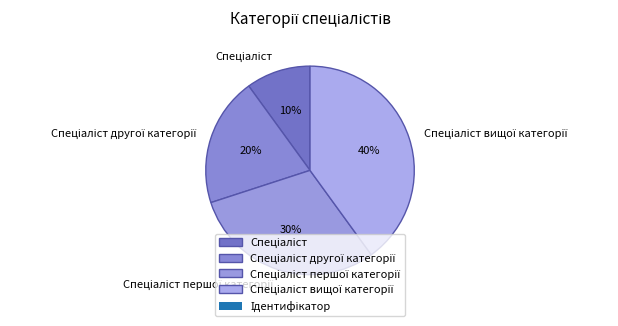

Is there a majority slice in this chart?

No